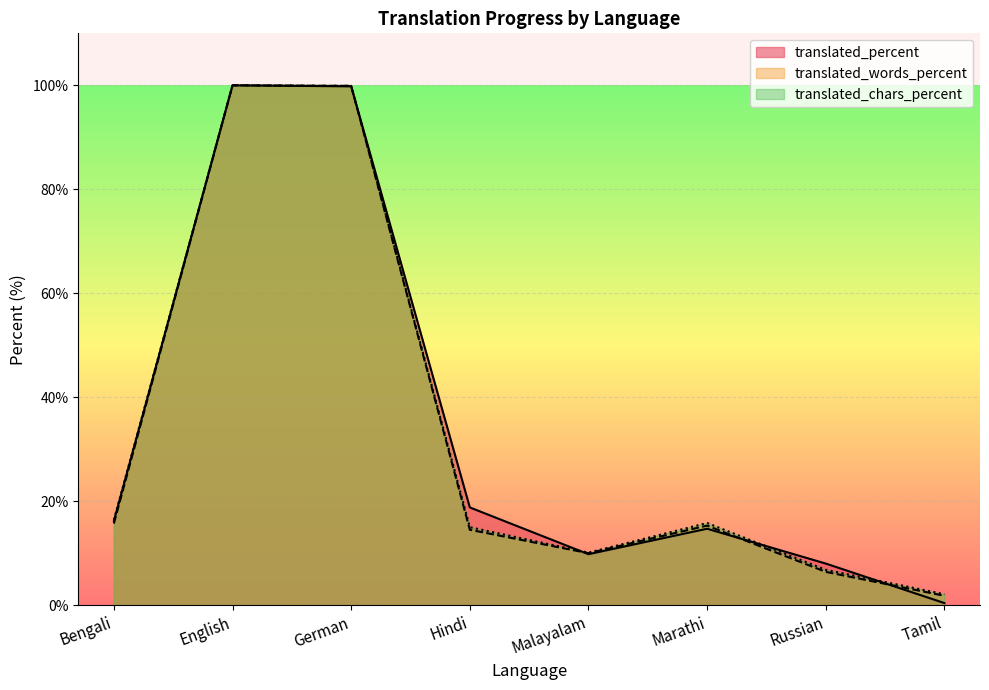

List the labels in order of translated value, smallest first.

Tamil, Russian, Malayalam, Marathi, Bengali, Hindi, German, English